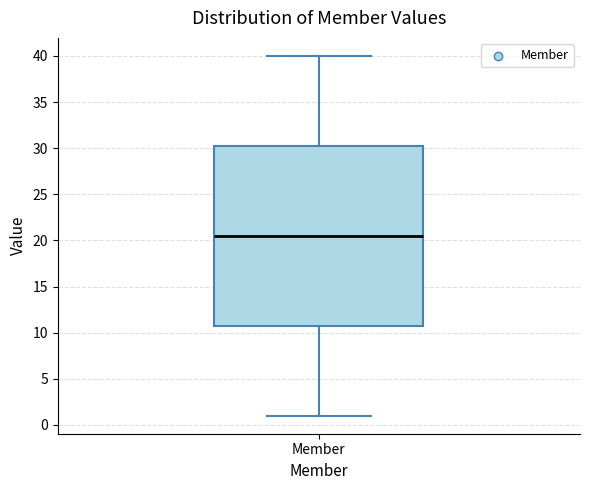

Where is the upper edge of the box for Member on the y-axis? The values are not printed on the chart, so give them approximately, as read against the axis.

30.5